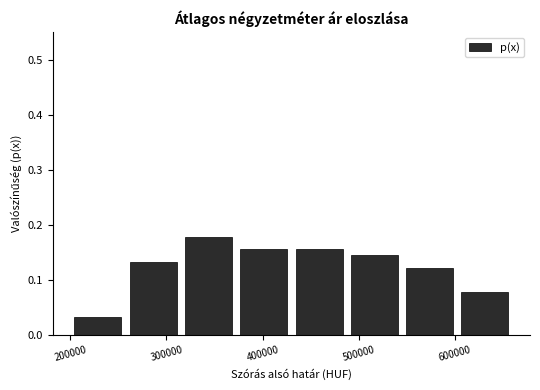

What is the height of the bar covering 430000 to 490000 on the x-axis? Neither the bar edges nor the heights are printed on the chart, so give them approximately, as read against the axes.

0.16